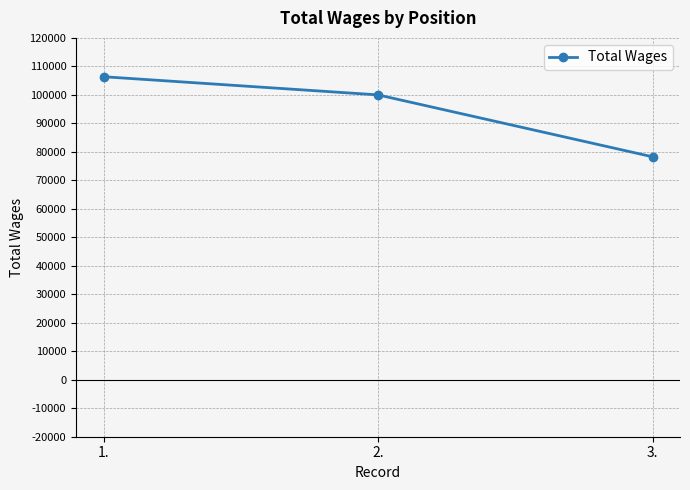

How many lines are shown in the chart?

1